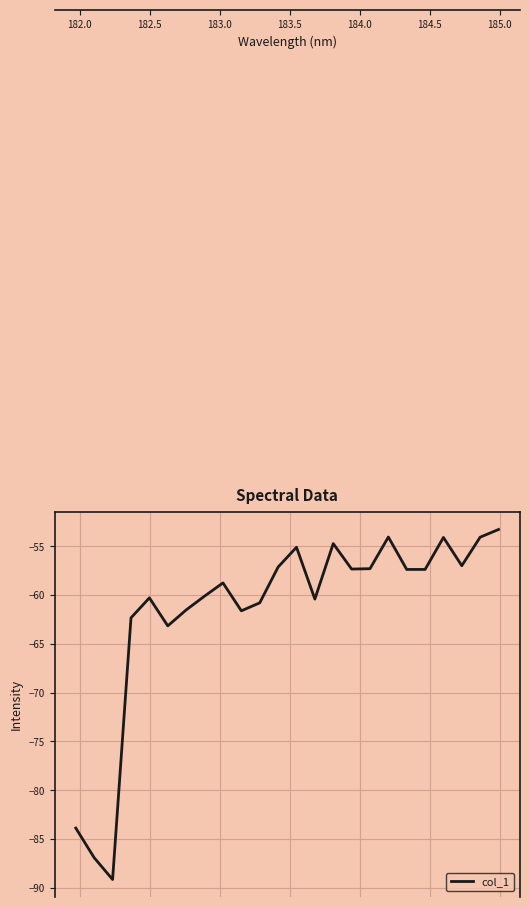

What is the difference between the maximum and minimum values?

35.9